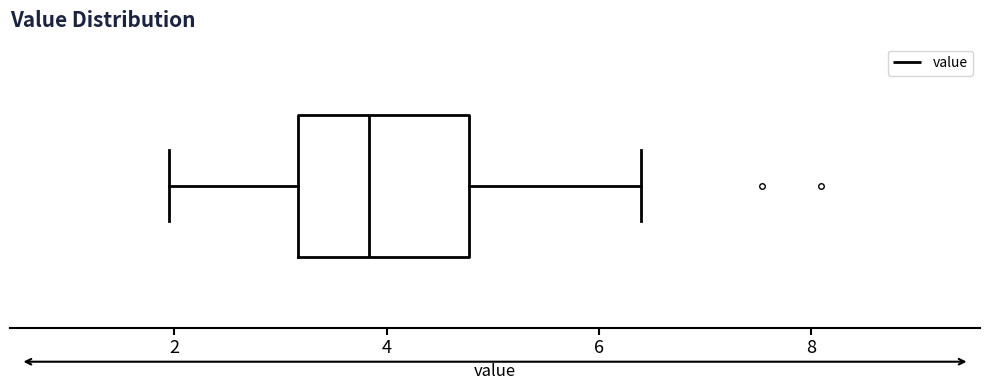

Where is the left edge of the box on the x-axis? The values are not printed on the chart, so give them approximately, as read against the axis.

3.2